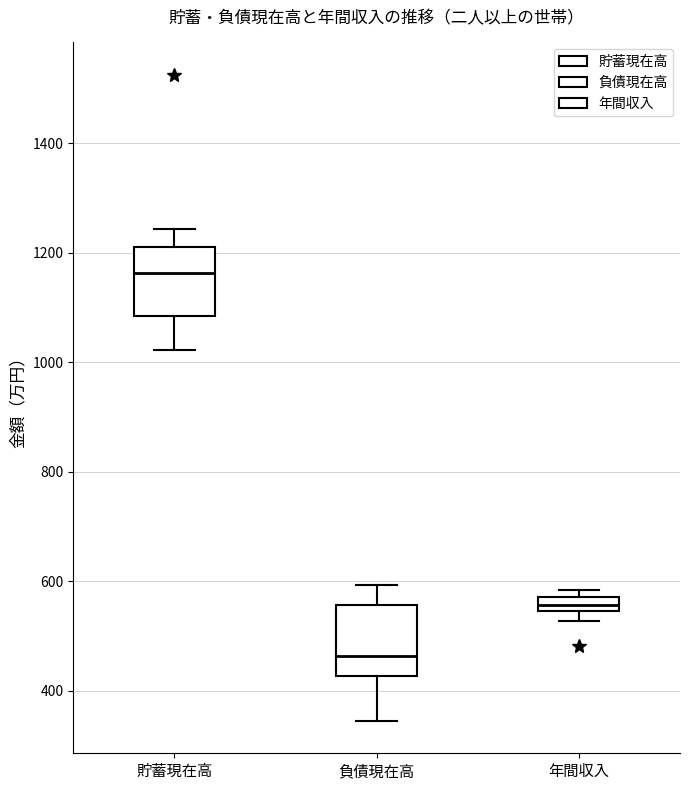

Where is the upper edge of the box for 年間収入 on the y-axis? The values are not printed on the chart, so give them approximately, as read against the axis.

580